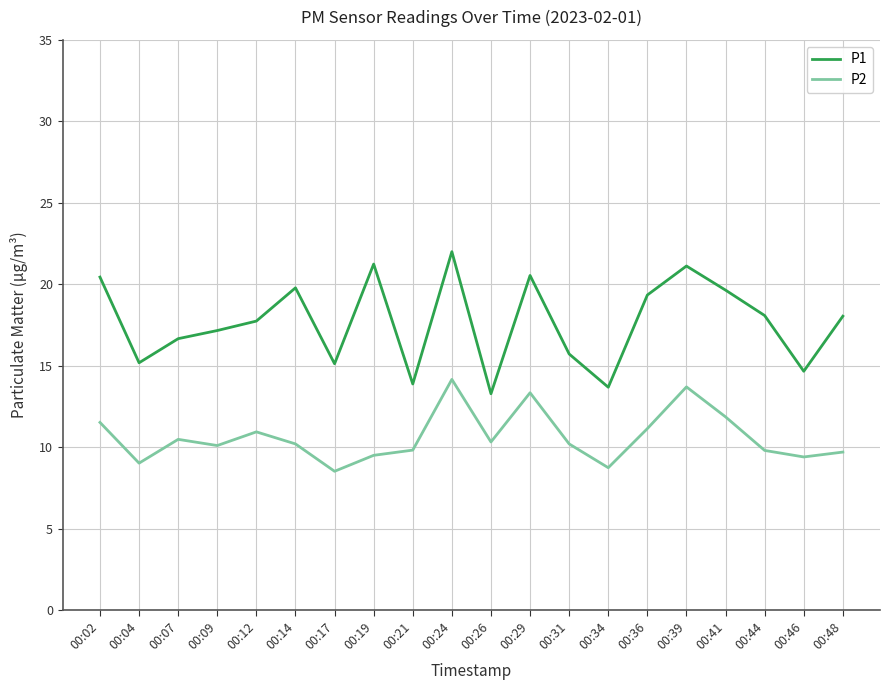

True or false: P1 and P2 intersect in this chart.

False